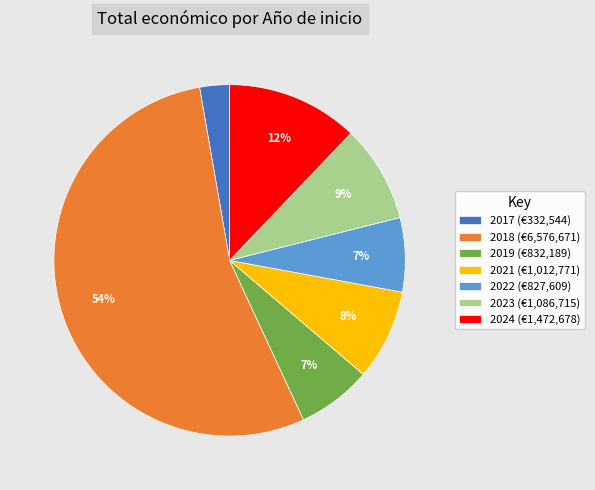

True or false: 2021 (€1,012,771) accounts for 8% of the total.

True